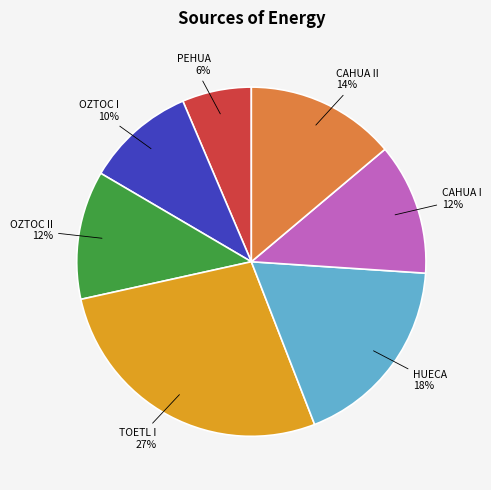

What percentage is the PEHUA slice, to the nearest percent?

6%